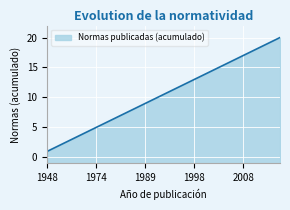

Approximately how many times larger is the value at 1964 compared to 2012?

0.1